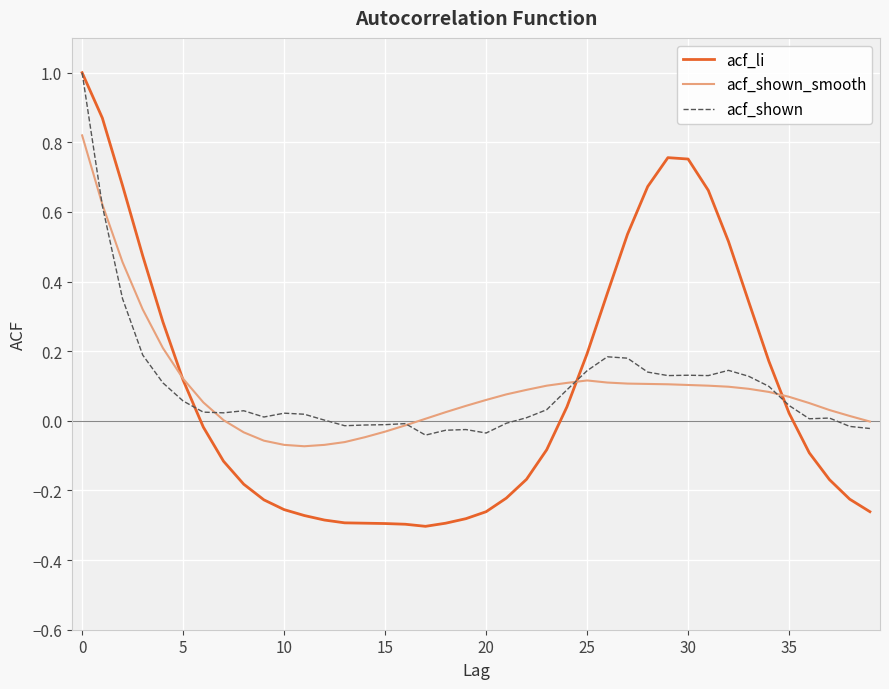

What is the greatest value displayed?

1.0